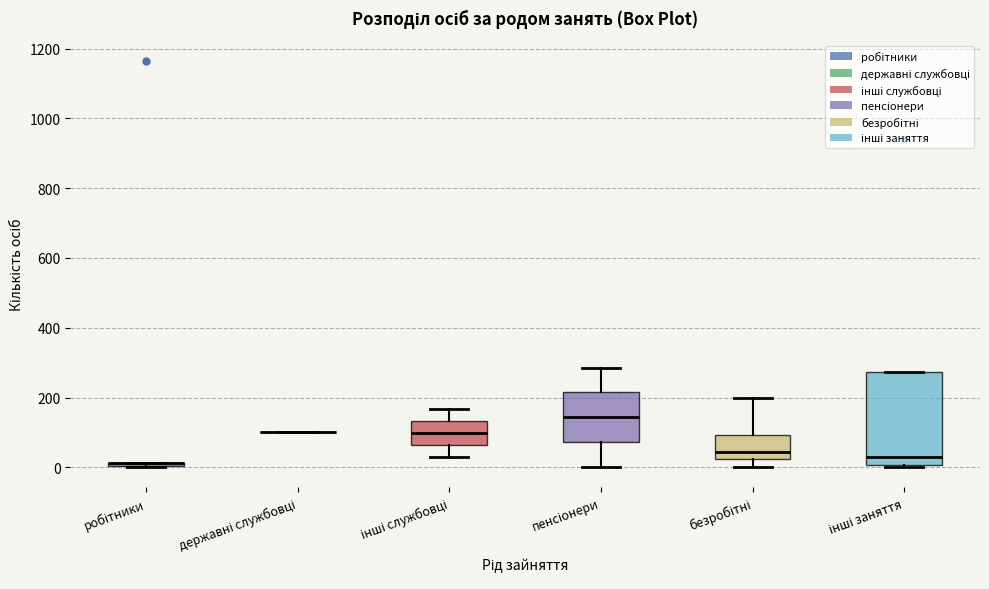

Where is the upper edge of the box for робітники on the y-axis? The values are not printed on the chart, so give them approximately, as read against the axis.

20